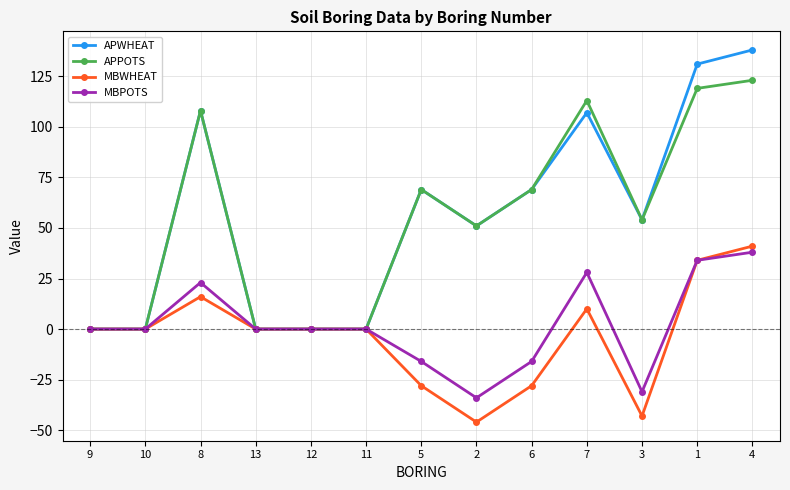

True or false: MBWHEAT has a value of -59 at 10.

False